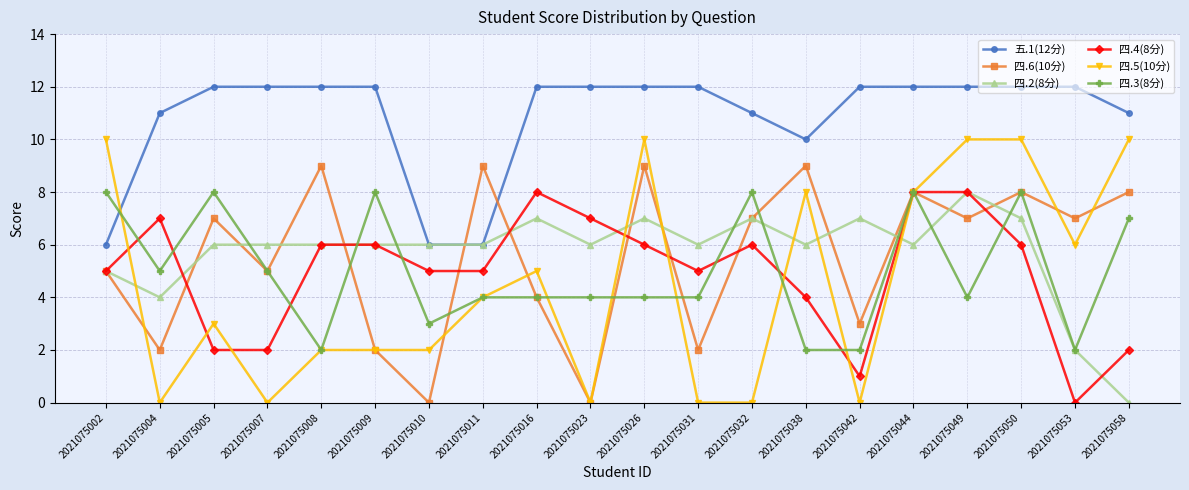

Which series has the largest range (max minus min)?

四.5(10分)